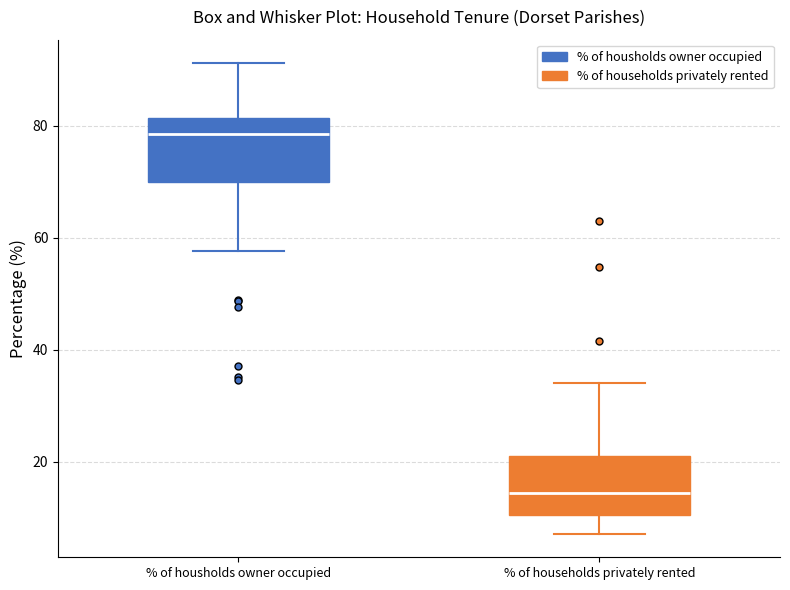

Where is the lower edge of the box for % of households privately rented on the y-axis? The values are not printed on the chart, so give them approximately, as read against the axis.

10